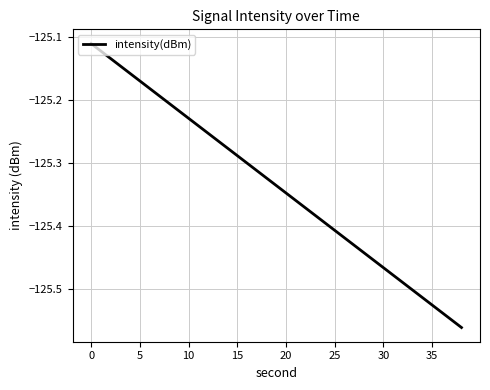

What is the difference between the maximum and minimum values?

0.5